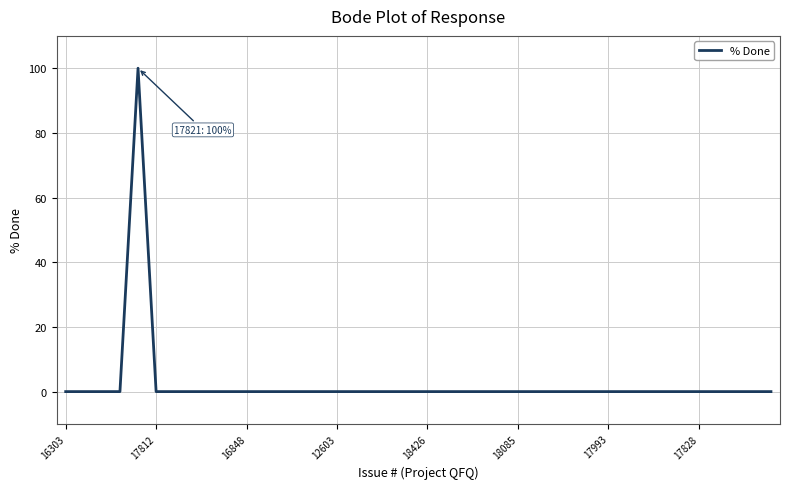

Reading left to right, what are all the values shown in this chart?

0	0	0	0	100	0	0	0	0	0	0	0	0	0	0	0	0	0	0	0	0	0	0	0	0	0	0	0	0	0	0	0	0	0	0	0	0	0	0	0